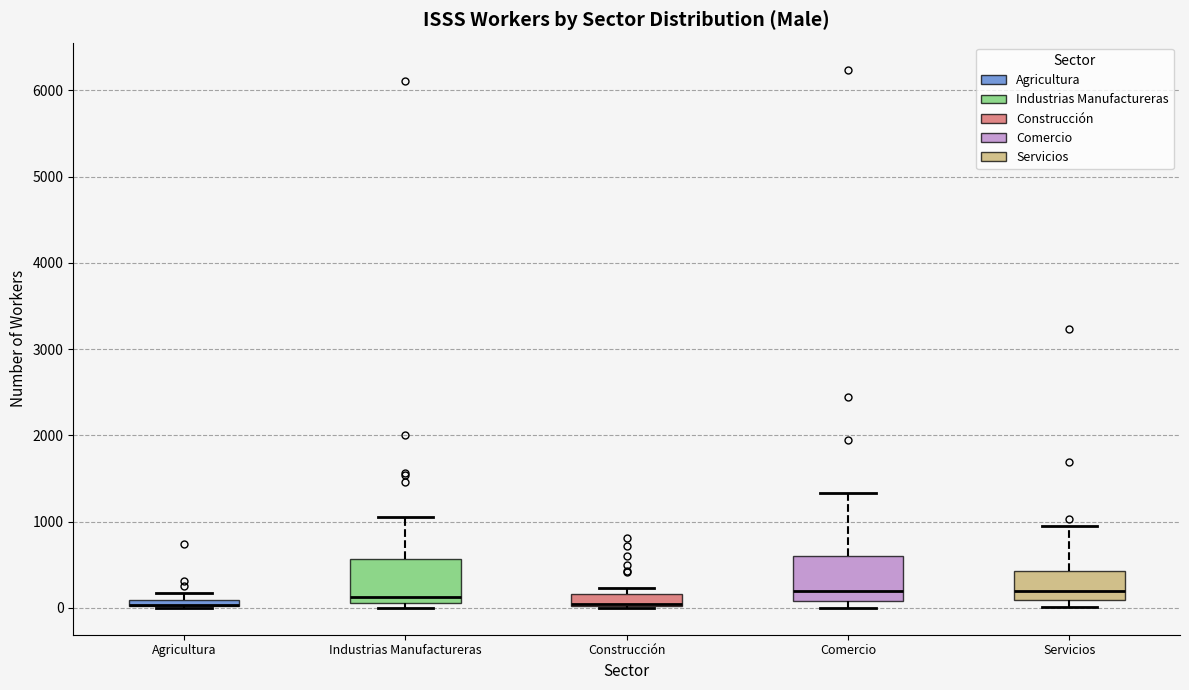

Where does the median line of the box for Comercio sit on the y-axis? The values are not printed on the chart, so give them approximately, as read against the axis.

200